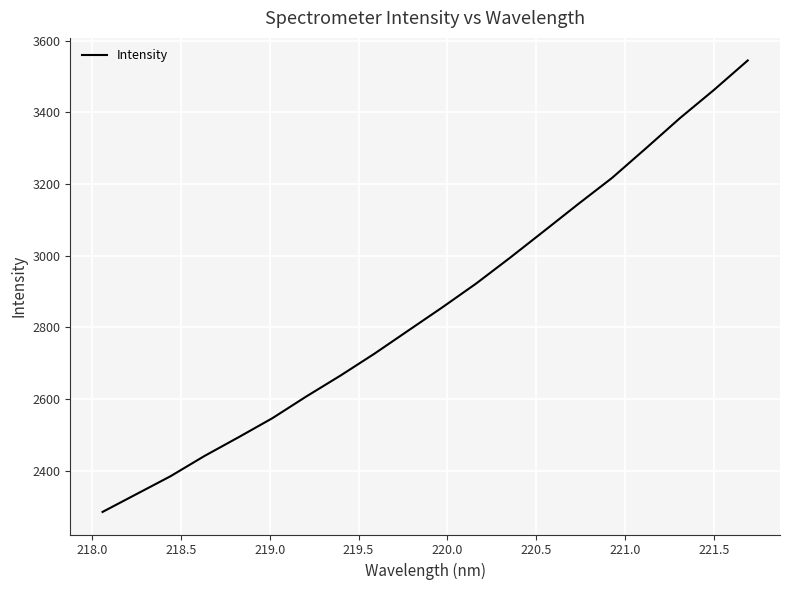

Reading right to left, extract all data points from this chart.

3545.1	3462.5	3384.0	3300.0	3217.3	3144.1	3069.3	2994.9	2922.8	2856.0	2791.4	2726.7	2665.7	2607.7	2547.0	2493.6	2441.5	2384.9	2335.2	2285.4